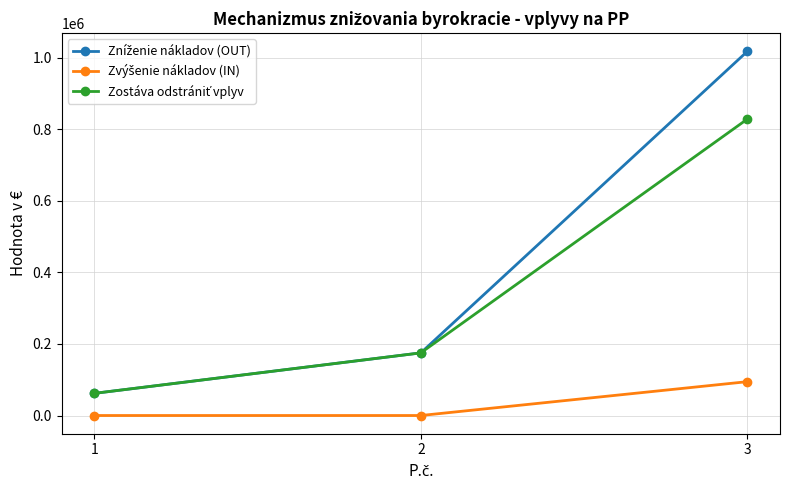

What is the greatest value displayed?

1018010